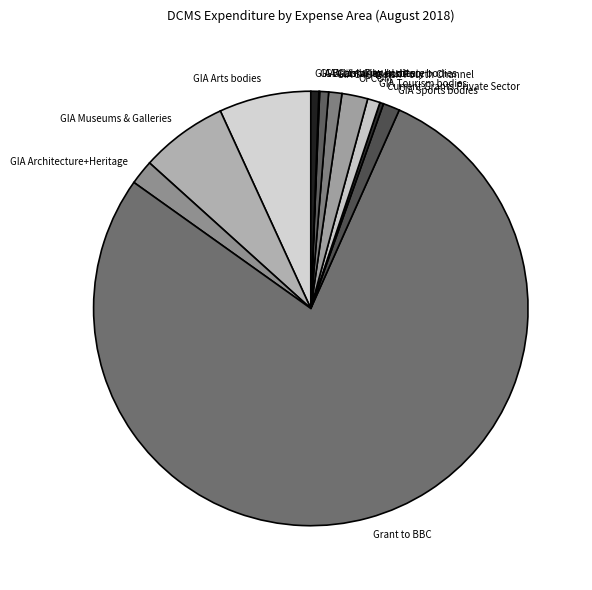

Approximately how many times larger is the value at GIA British Film Institute compared to OFCOM?

0.3